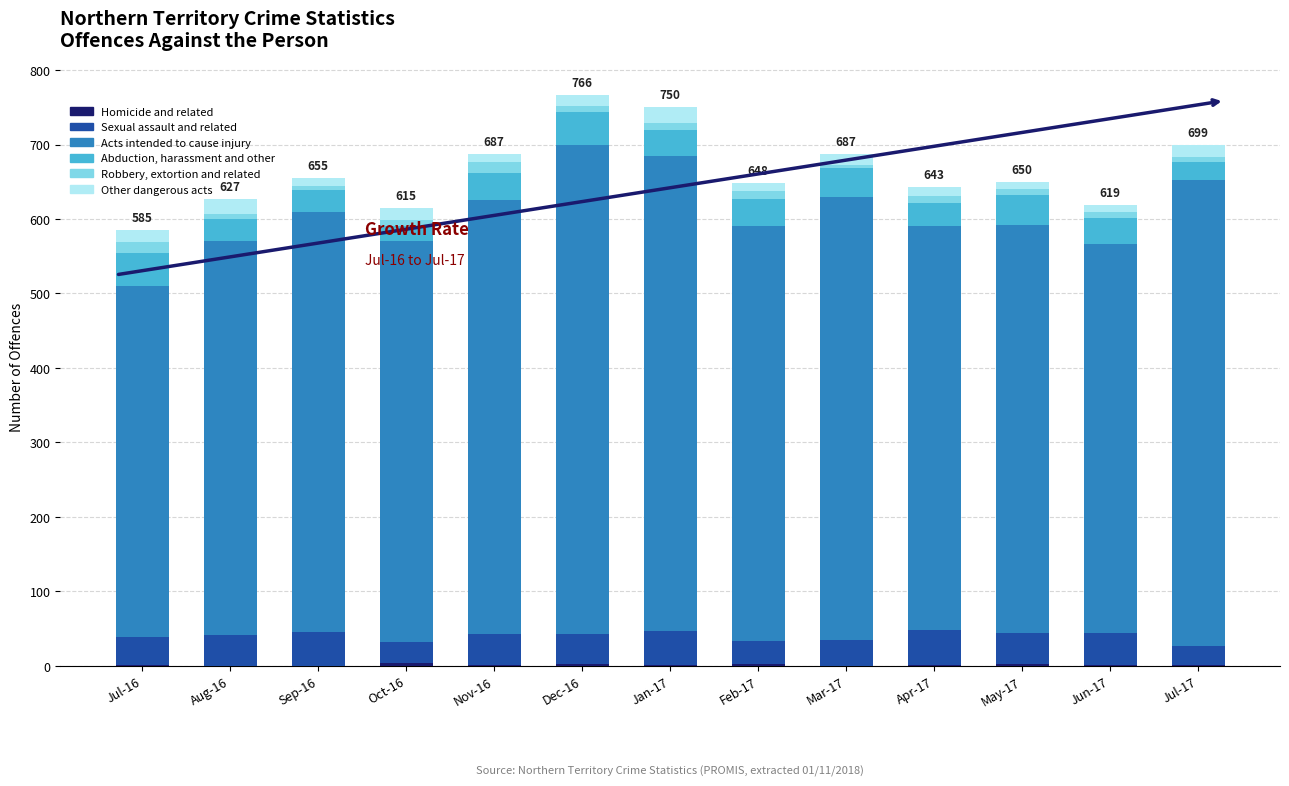

How many series are shown in this chart?

6